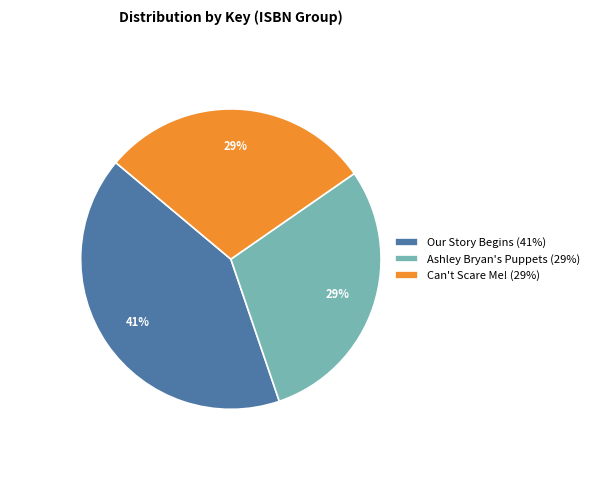

Is there a majority slice in this chart?

No